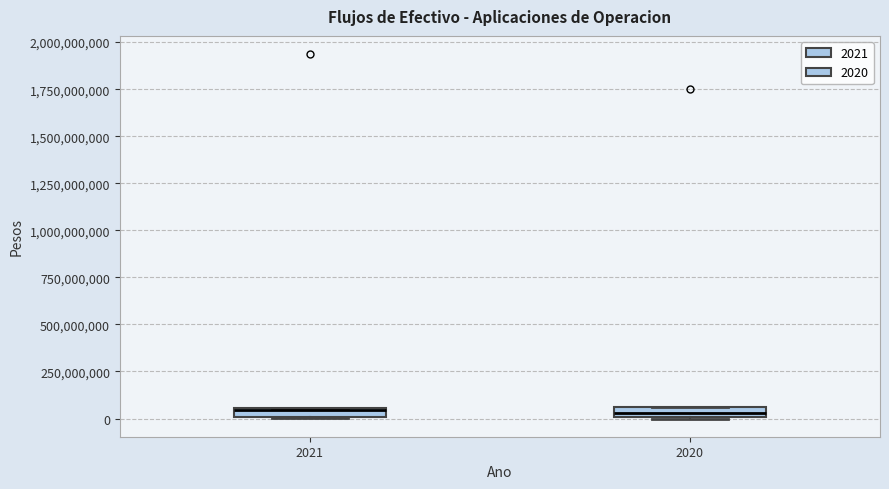

Where is the upper edge of the box at x = 2021 on the y-axis? The values are not printed on the chart, so give them approximately, as read against the axis.

50000000